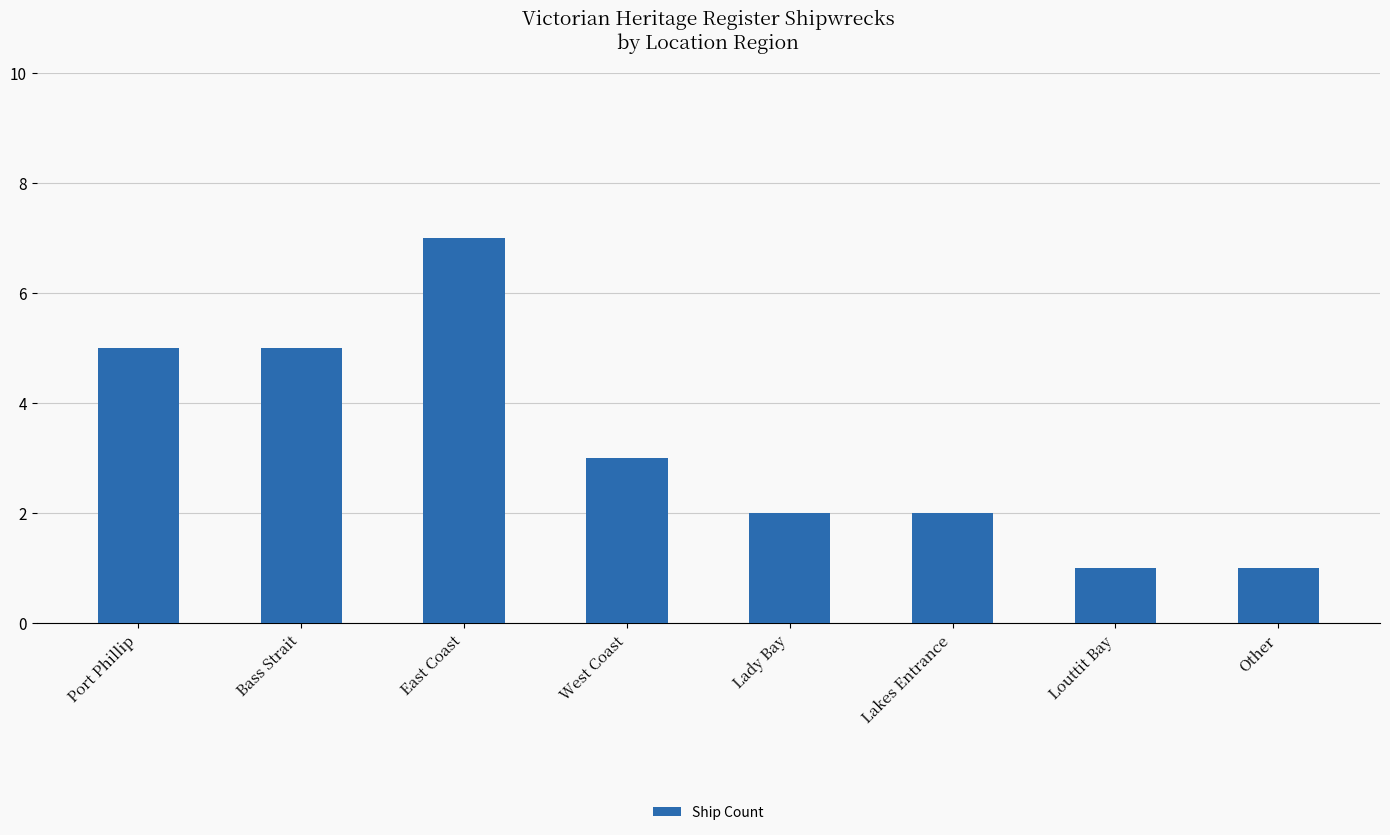

Read the value at Port Phillip.

5